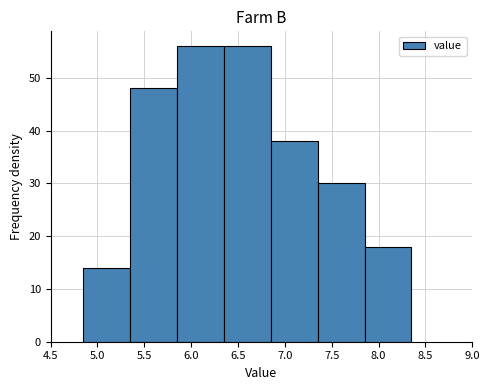

What is the height of the bar covering 5.85 to 6.35 on the x-axis? The values are not printed on the chart, so give them approximately, as read against the axis.

56